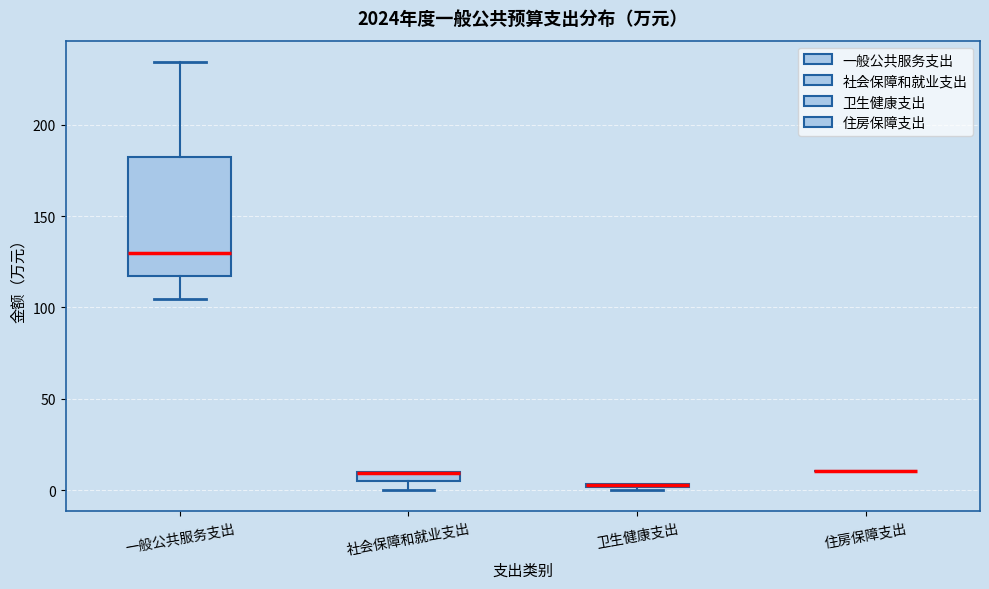

Comparing the boxes themselves (not the whiskers), which one is the tallest?

一般公共服务支出